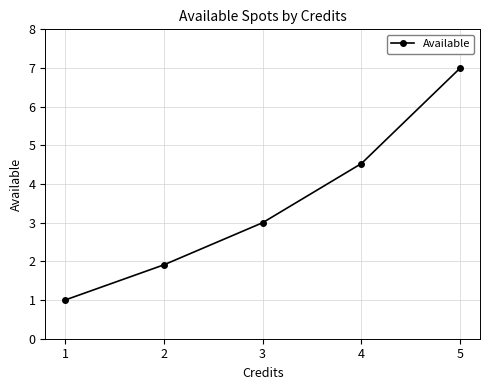

What is the value of the 5th point from the left?

7.0